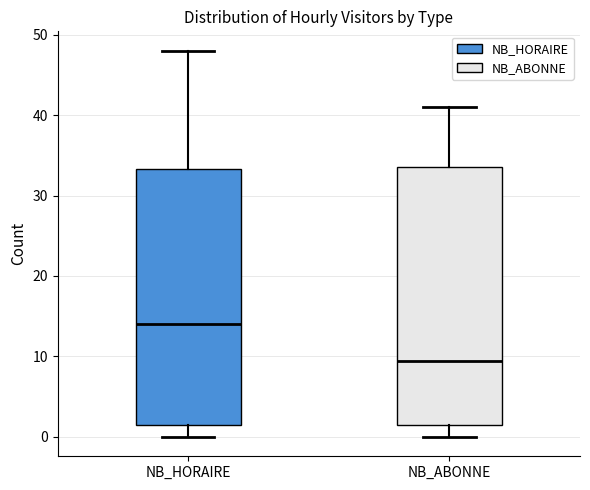

Where is the lower edge of the box for NB_HORAIRE on the y-axis? The values are not printed on the chart, so give them approximately, as read against the axis.

2